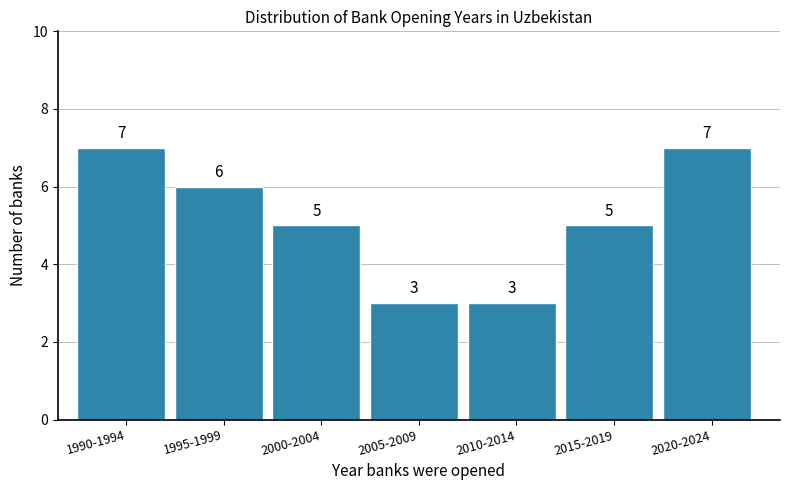

Reading left to right, transcribe all the data shown in this chart.

1990-1994=7	1995-1999=6	2000-2004=5	2005-2009=3	2010-2014=3	2015-2019=5	2020-2024=7